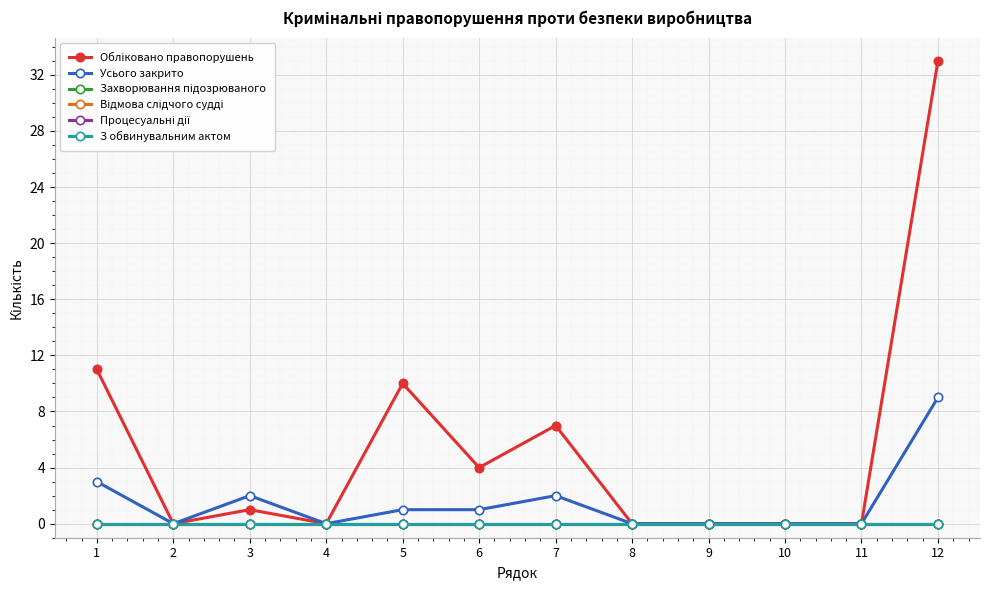

True or false: Обліковано правопорушень and Захворювання підозрюваного cross at least once.

False